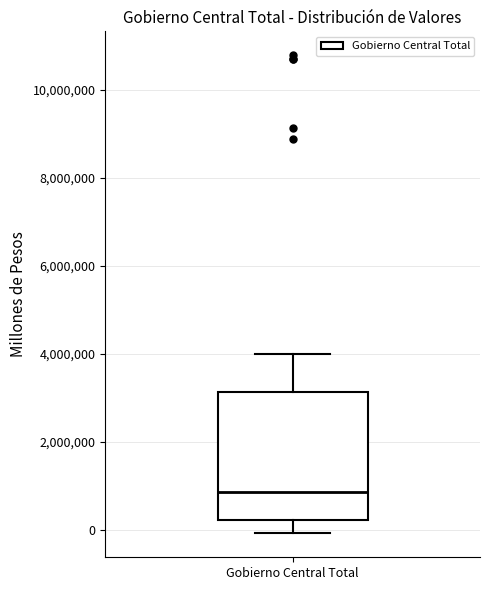

Where does the lower whisker of the box for Gobierno Central Total end on the y-axis? The values are not printed on the chart, so give them approximately, as read against the axis.

0